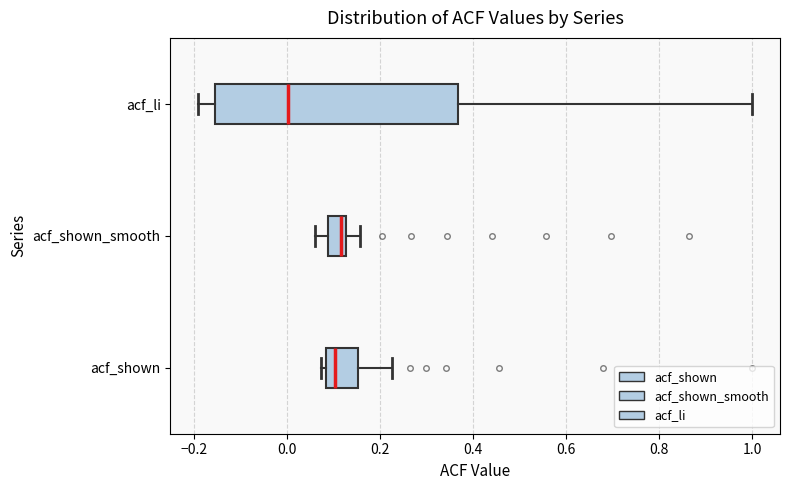

Reading bottom to top, read every box against the x-axis: the position of its median line, the range the box covers, and the ends of its whiskers. The values are not printed on the chart, so give them approximately, as read against the axis.

acf_shown: median 0.10, box 0.08 to 0.16, whiskers 0.08 (just left of the box's left edge) to 0.22
acf_shown_smooth: median 0.12 (just left of the box's right edge), box 0.08 to 0.12, whiskers 0.06 to 0.16
acf_li: median 0.00, box -0.16 to 0.36, whiskers -0.20 to 1.00